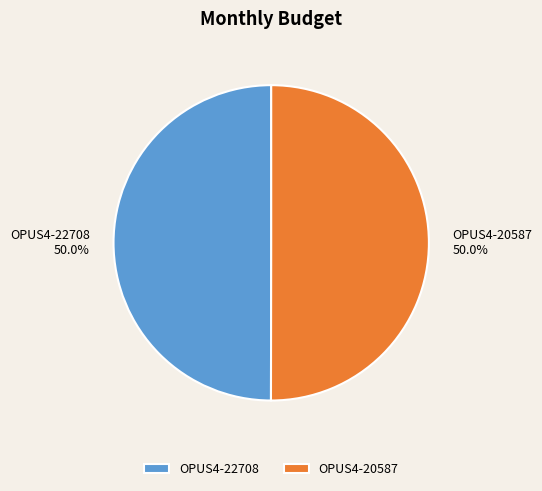

True or false: OPUS4-22708 accounts for 59% of the total.

False